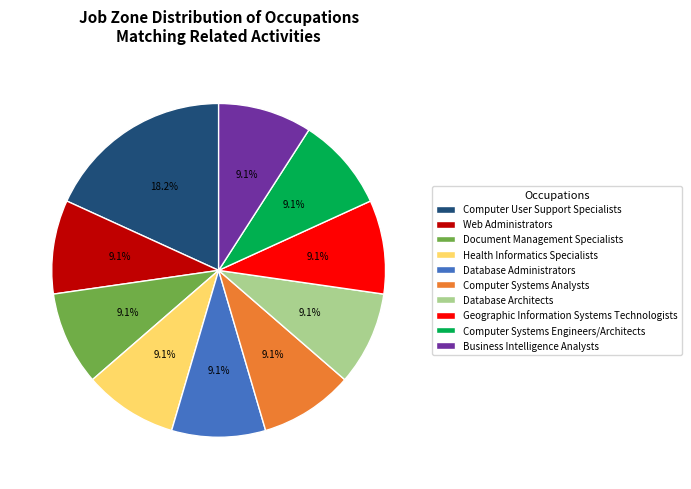

How much of the chart is everything except Computer User Support Specialists?

81.8%